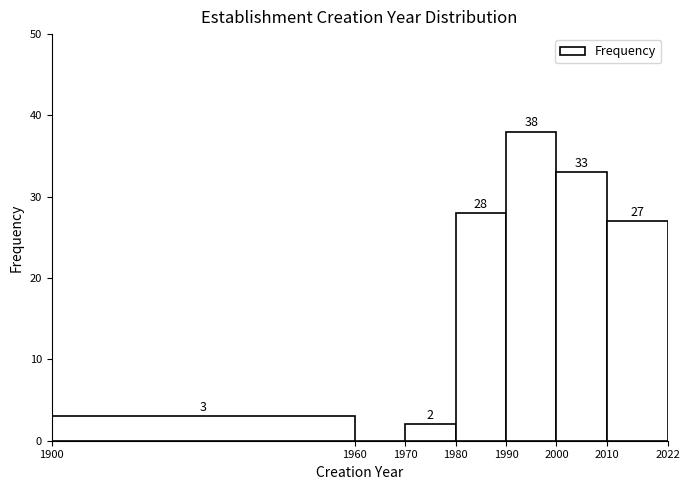

Over which range of the x-axis is the bar tallest?

1990 to 2000